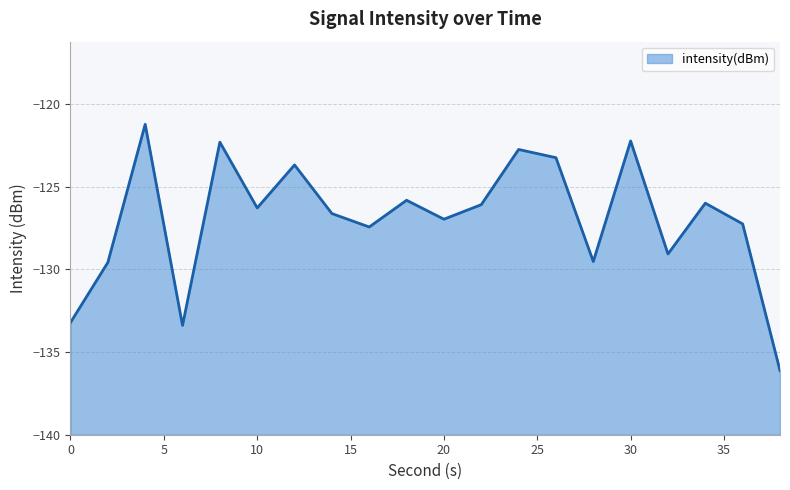

What is the value of the 5th point from the left?

-122.3